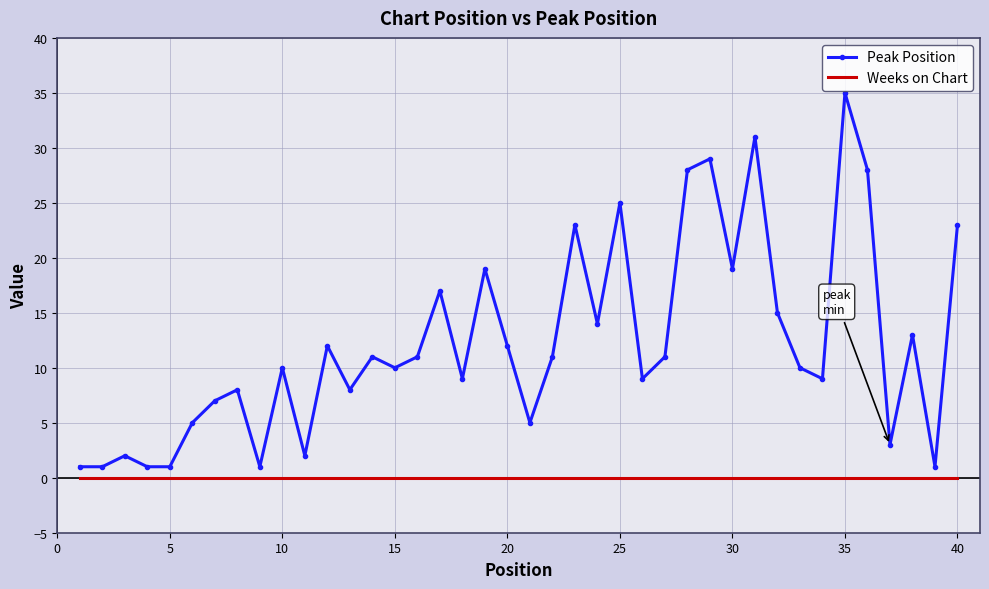

At how many categories does at least one series exceed 27?

5